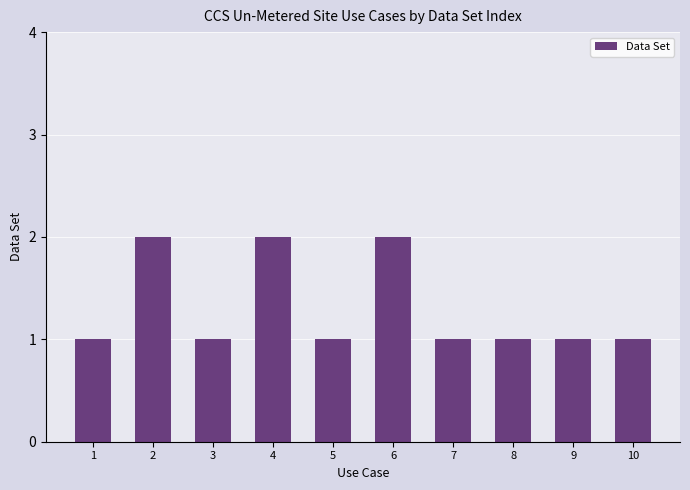

Reading left to right, transcribe all the data shown in this chart.

1	2	1	2	1	2	1	1	1	1